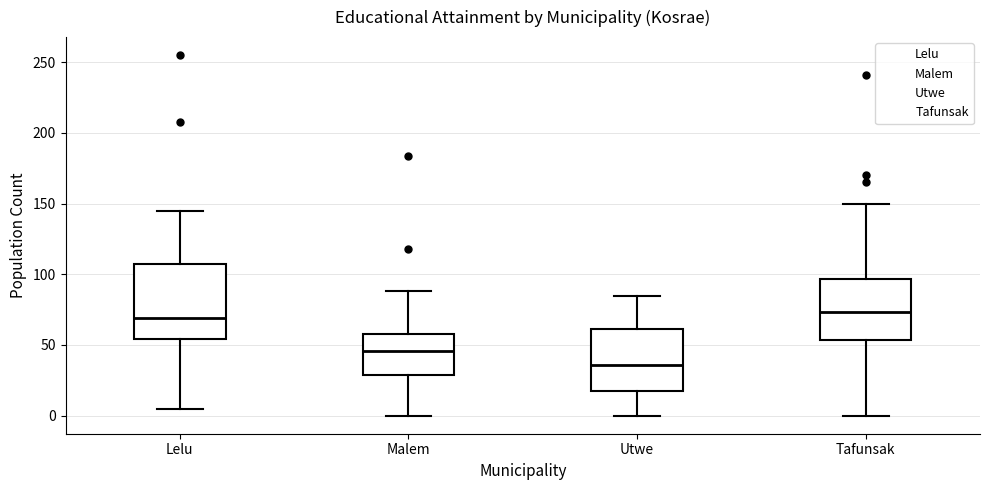

Which box's median line is the lowest?

Utwe